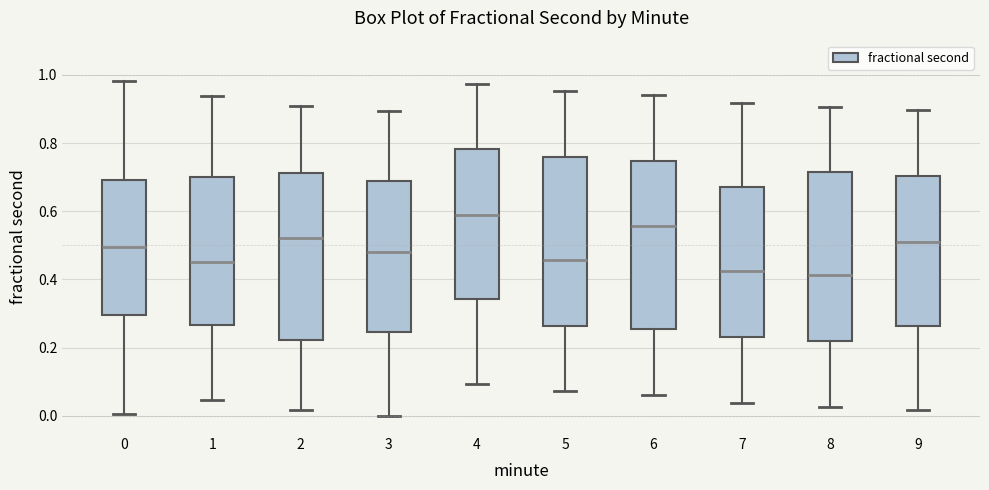

Reading left to right, read every box against the y-axis: the position of its median line, the range the box covers, and the ends of its whiskers. The values are not printed on the chart, so give them approximately, as read against the axis.

0: median 0.50, box 0.30 to 0.70, whiskers 0.00 to 0.98
1: median 0.46, box 0.26 to 0.70, whiskers 0.04 to 0.94
2: median 0.52, box 0.22 to 0.72, whiskers 0.02 to 0.90
3: median 0.48, box 0.24 to 0.68, whiskers 0.00 to 0.90
4: median 0.58, box 0.34 to 0.78, whiskers 0.10 to 0.98
5: median 0.46, box 0.26 to 0.76, whiskers 0.08 to 0.96
6: median 0.56, box 0.26 to 0.74, whiskers 0.06 to 0.94
7: median 0.42, box 0.24 to 0.68, whiskers 0.04 to 0.92
8: median 0.42, box 0.22 to 0.72, whiskers 0.02 to 0.90
9: median 0.52, box 0.26 to 0.70, whiskers 0.02 to 0.90